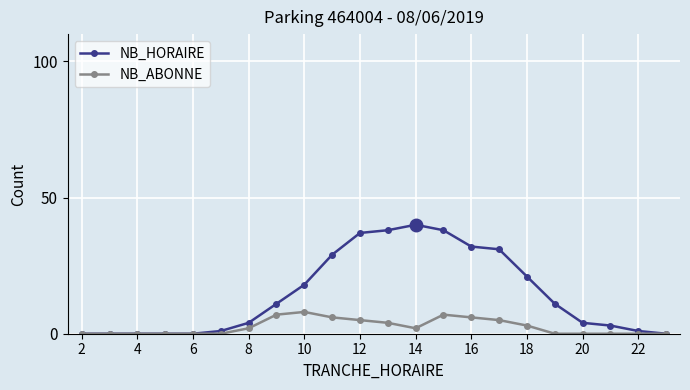

What is the highest value of the NB_ABONNE series?

8